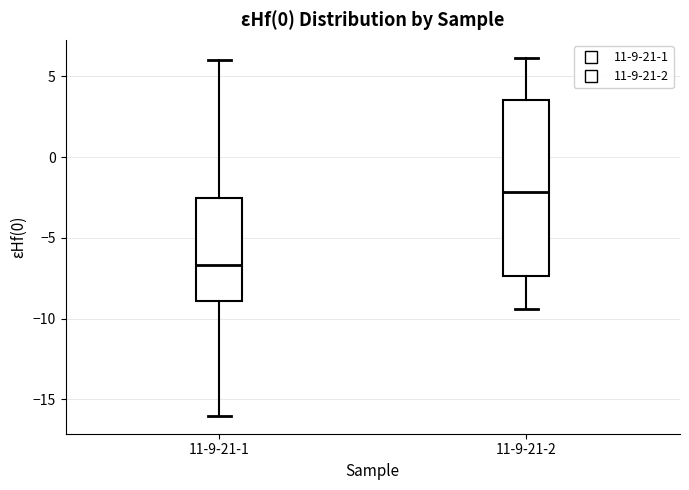

Which box is the tallest, from its lower edge to its upper edge?

11-9-21-2